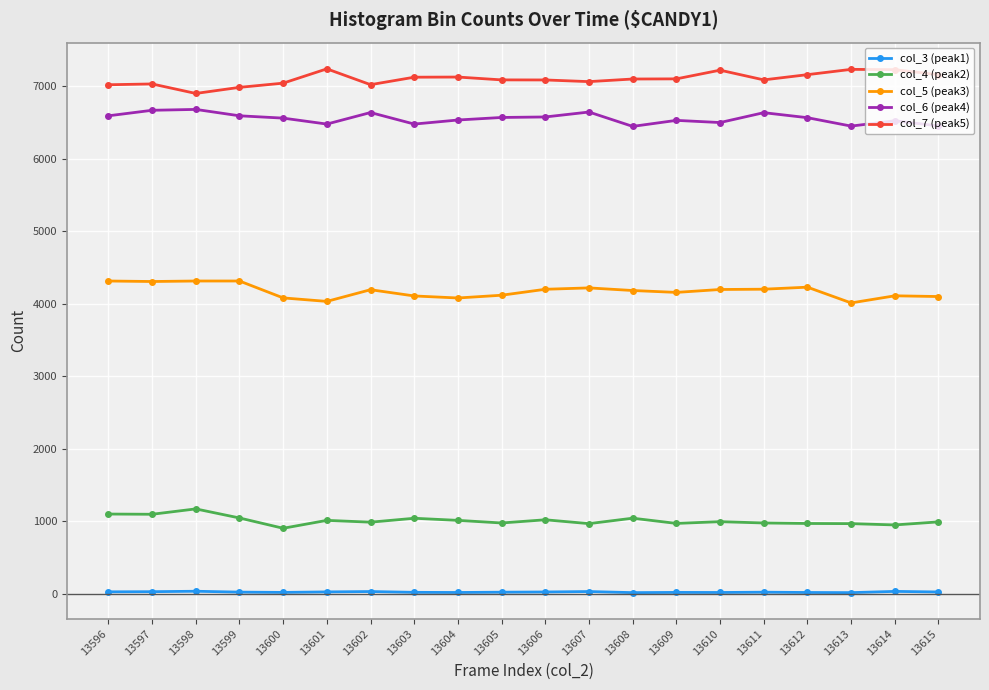

True or false: col_3 (peak1) has more than 1 interior local peaks.

True